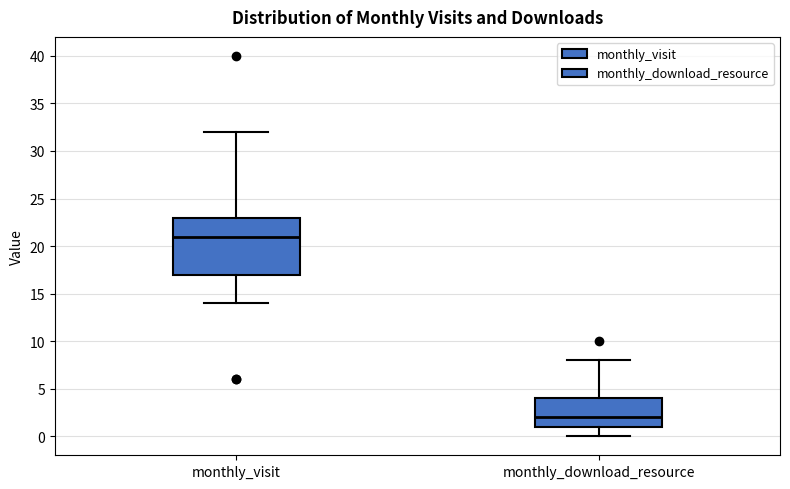

Which box has the lowest median line?

monthly_download_resource